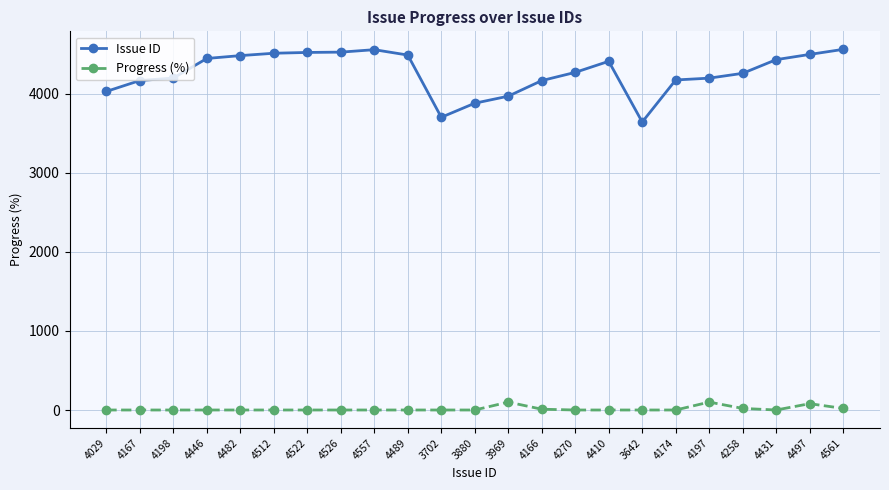

Rank the series at 4446 from highest to lowest value.

Issue ID, Progress (%)